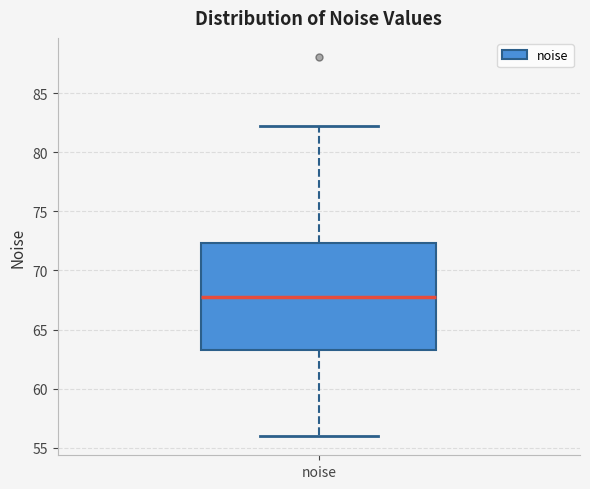

Transcribe this box plot: give where the median line is, the range the box spans, and where the two whiskers end, as read against the y-axis. The values are not printed on the chart, so give them approximately, as read against the axis.

median 68.0, box 63.5 to 72.5, whiskers 56.0 to 82.0